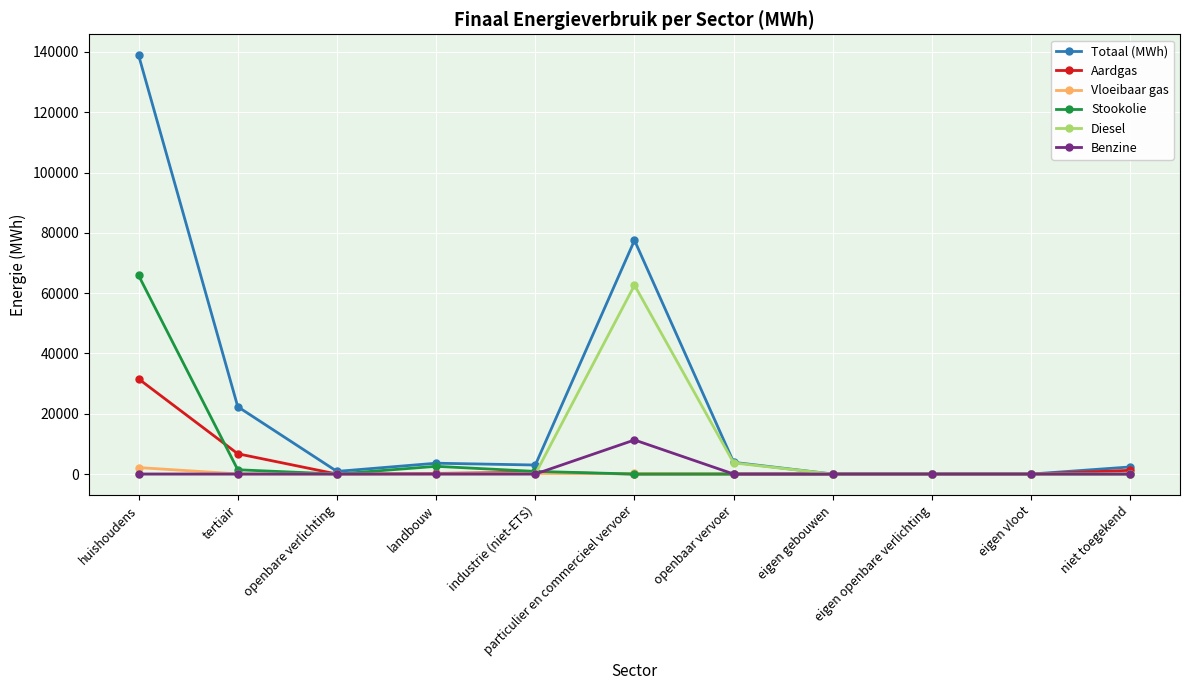

The Diesel series shows 39259.5 at huishoudens. True or false?

False